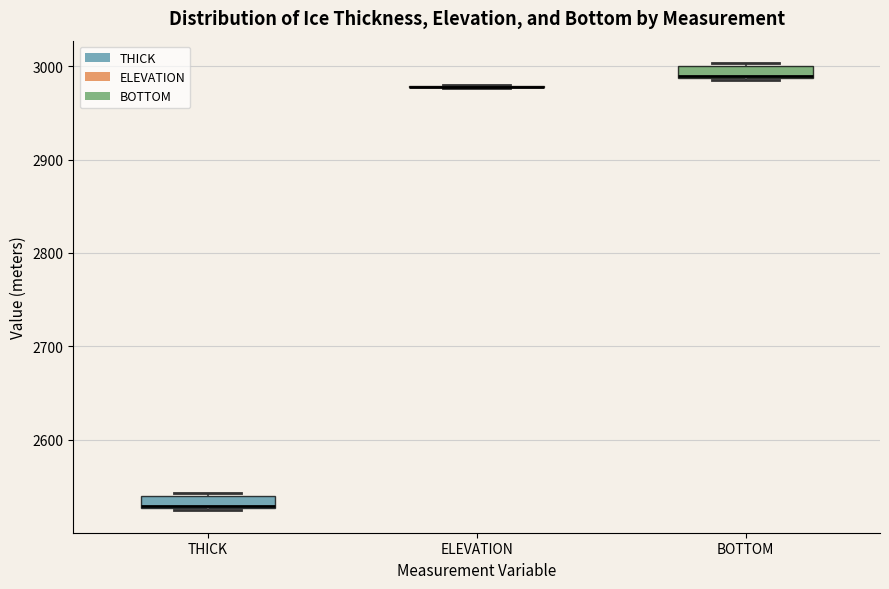

Where is the upper edge of the box for BOTTOM on the y-axis? The values are not printed on the chart, so give them approximately, as read against the axis.

3000